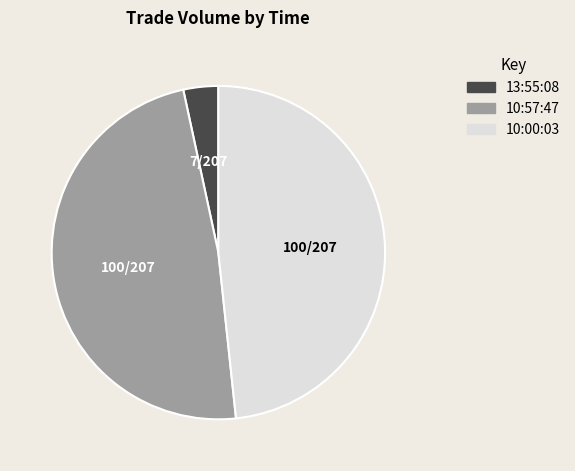

The 10:57:47 slice represents 48% of the pie. True or false?

True